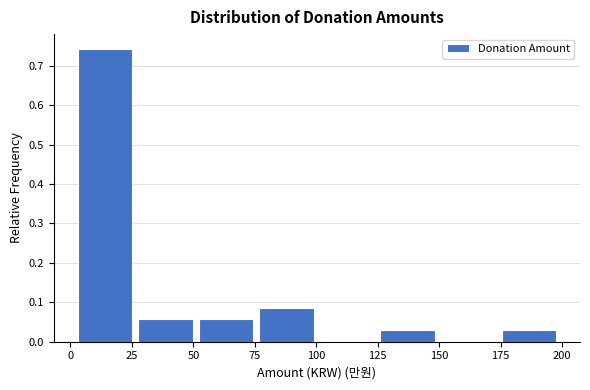

Reading left to right, list every bar in this chart as the range it spans on the x-axis followed by its height. Neither the bar edges nor the heights are printed on the chart, so give them approximately, as read against the axes.

5 to 30: 0.74
30 to 50: 0.06
50 to 75: 0.06
75 to 100: 0.09
100 to 125: 0
125 to 150: 0.03
150 to 175: 0
175 to 200: 0.03